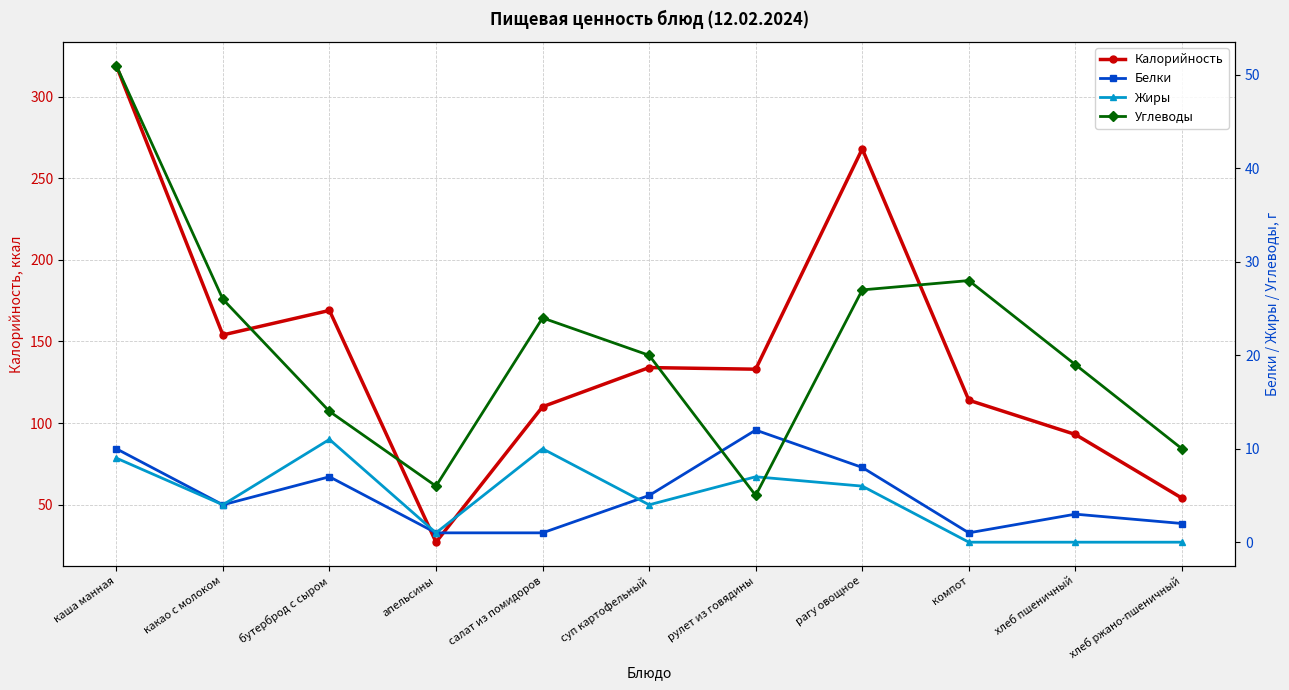

The value of Жиры at суп картофельный is 2. True or false?

False